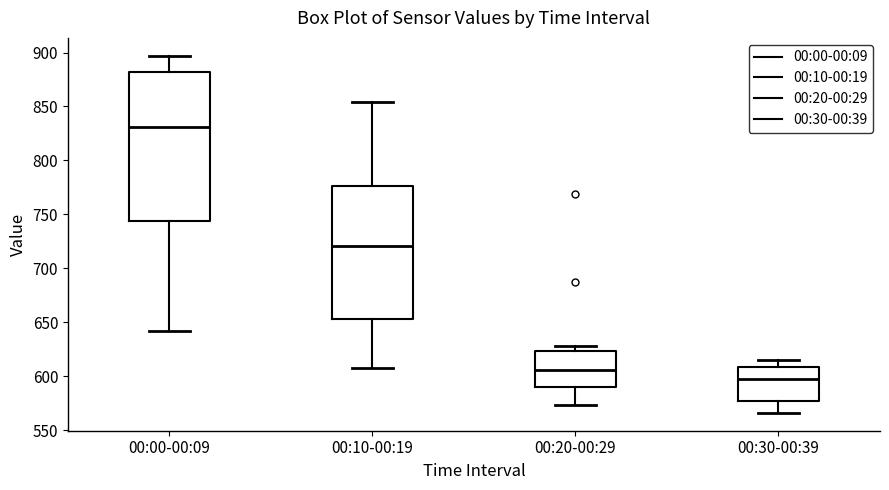

Which box has the highest median line?

00:00-00:09